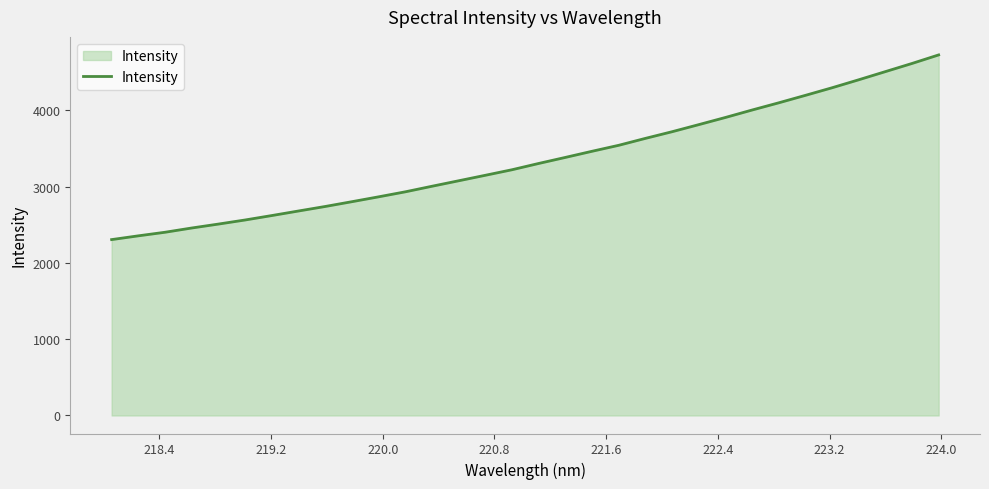

How many lines are shown in the chart?

1